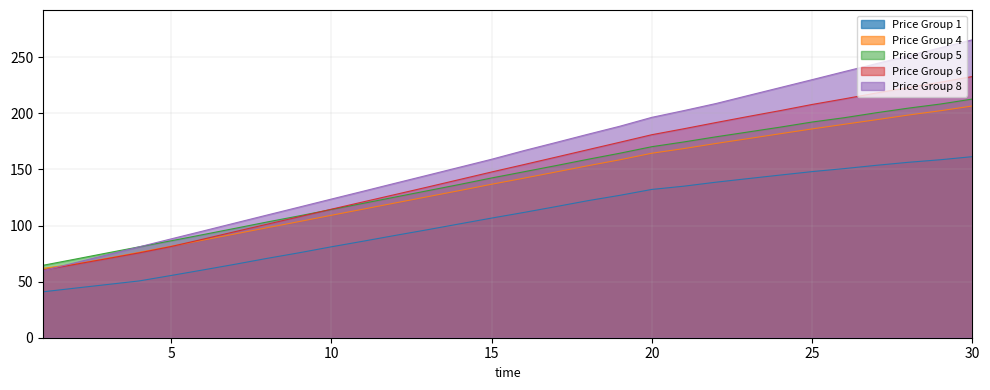

What is the difference between the maximum and minimum values in the Price Group 1 series?

120.4